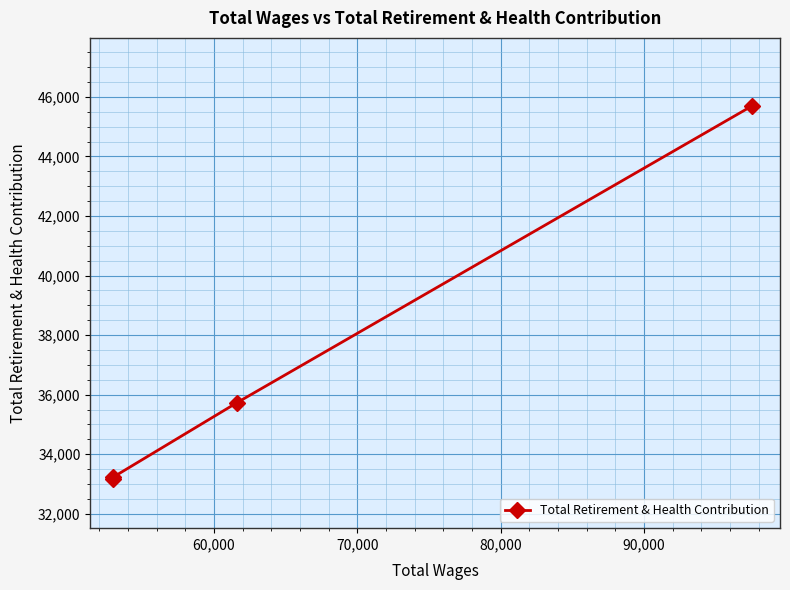

What is the greatest value displayed?

45698